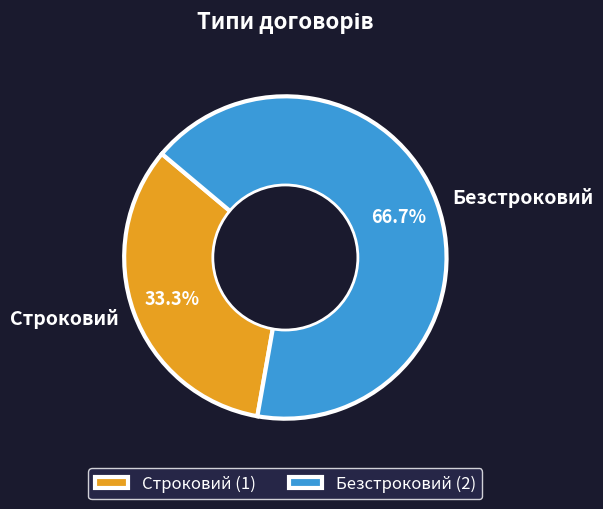

Which has a higher value, Строковий or Безстроковий?

Безстроковий